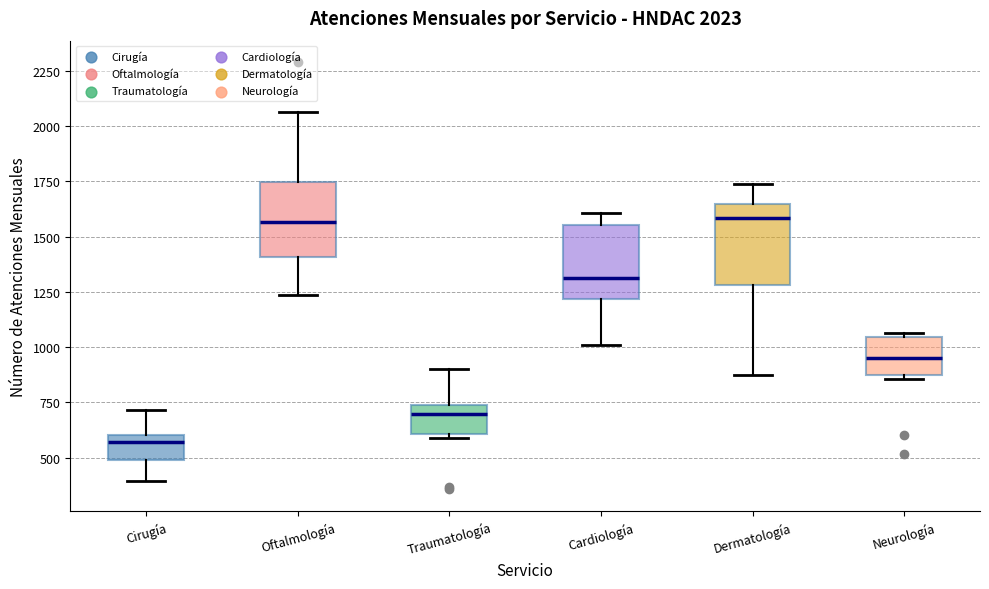

Which box has the lowest median line?

Cirugía